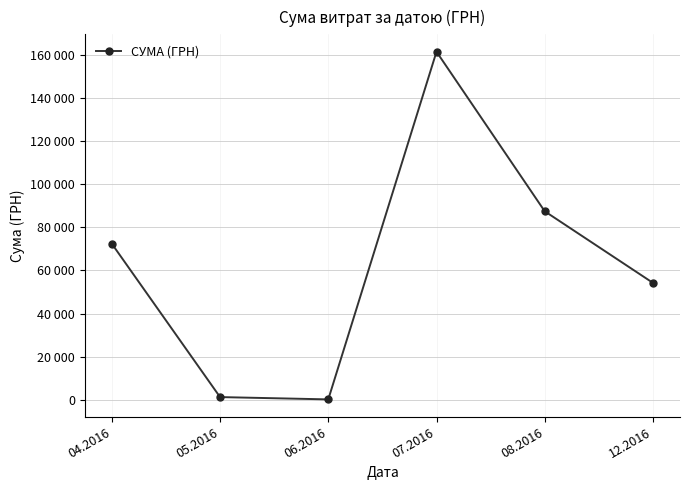

Is this an area chart (filled region under the line)?

No